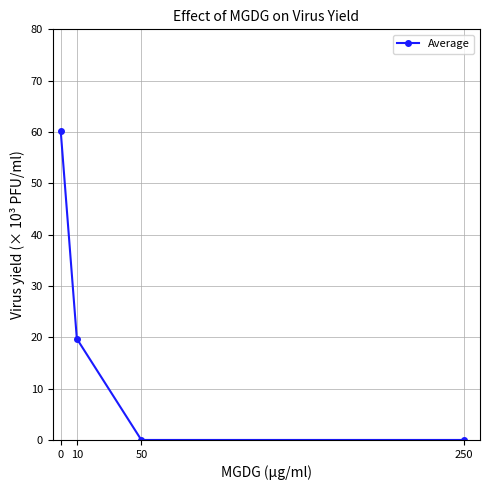

What is the difference between the second highest and second lowest values?

19.7